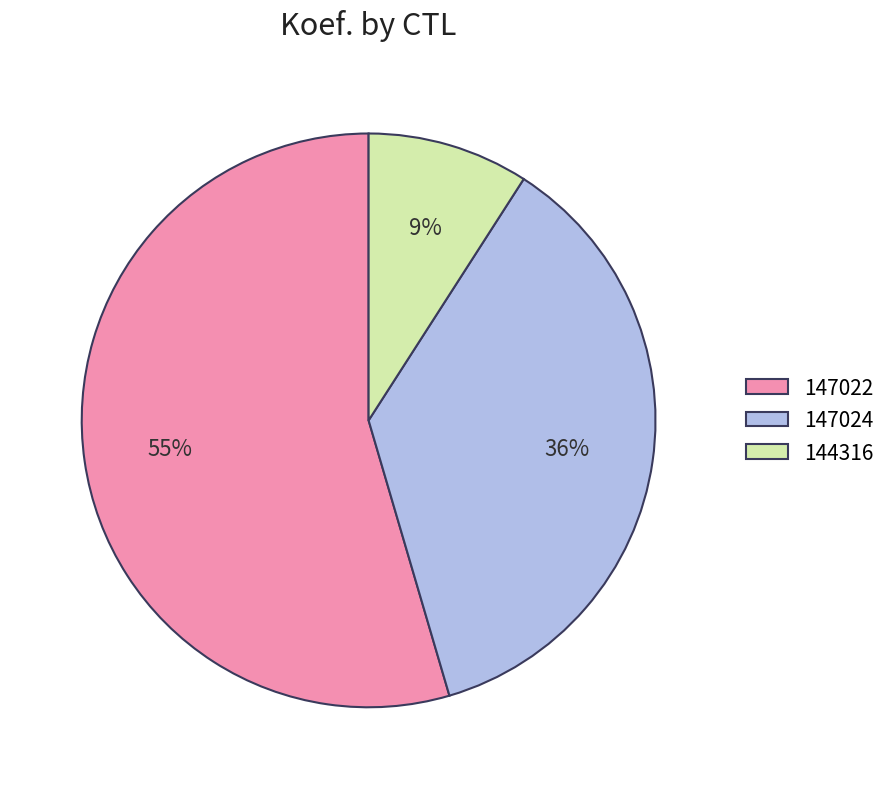

The 144316 slice represents 4% of the pie. True or false?

False